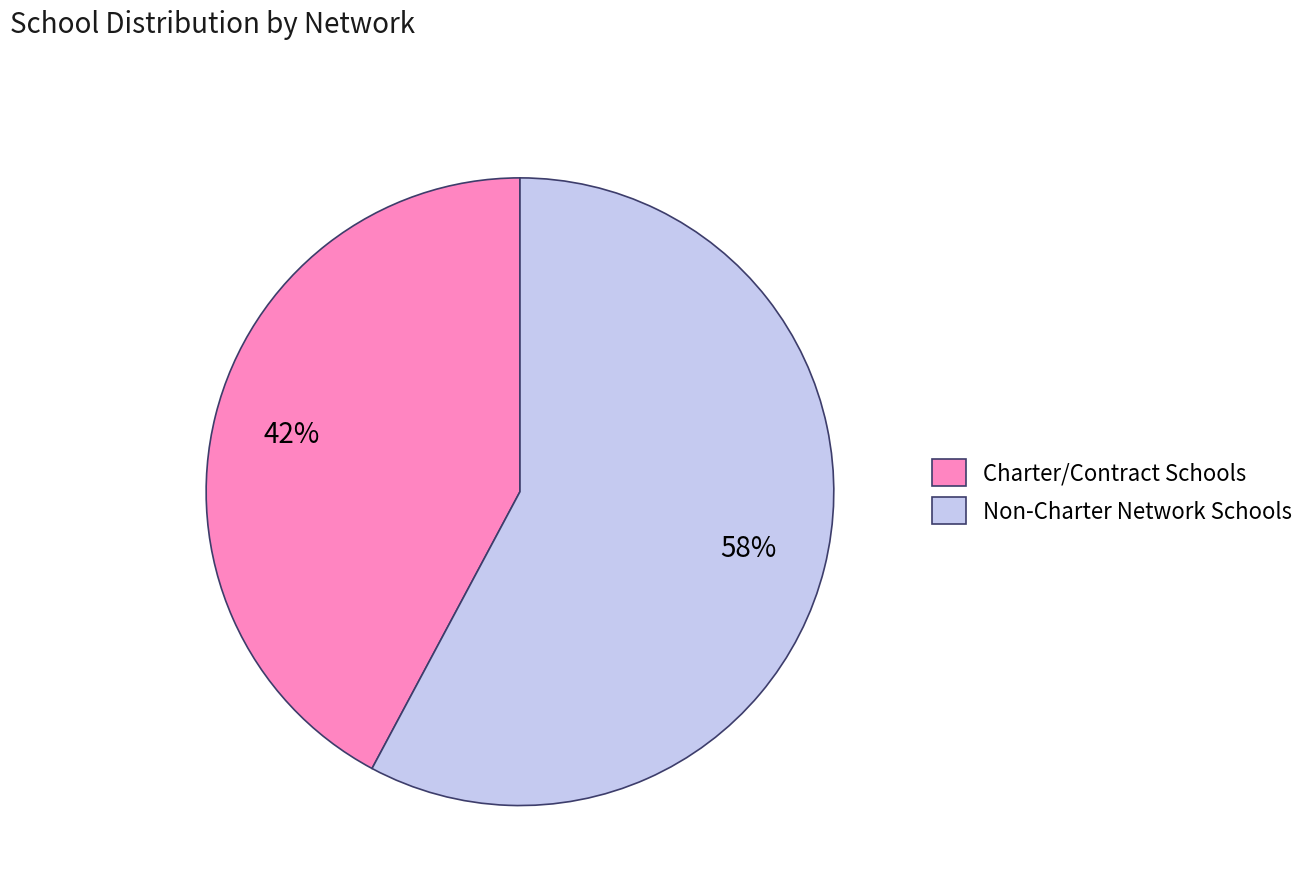

Is the sum of Charter/Contract Schools and Non-Charter Network Schools greater than half?

Yes